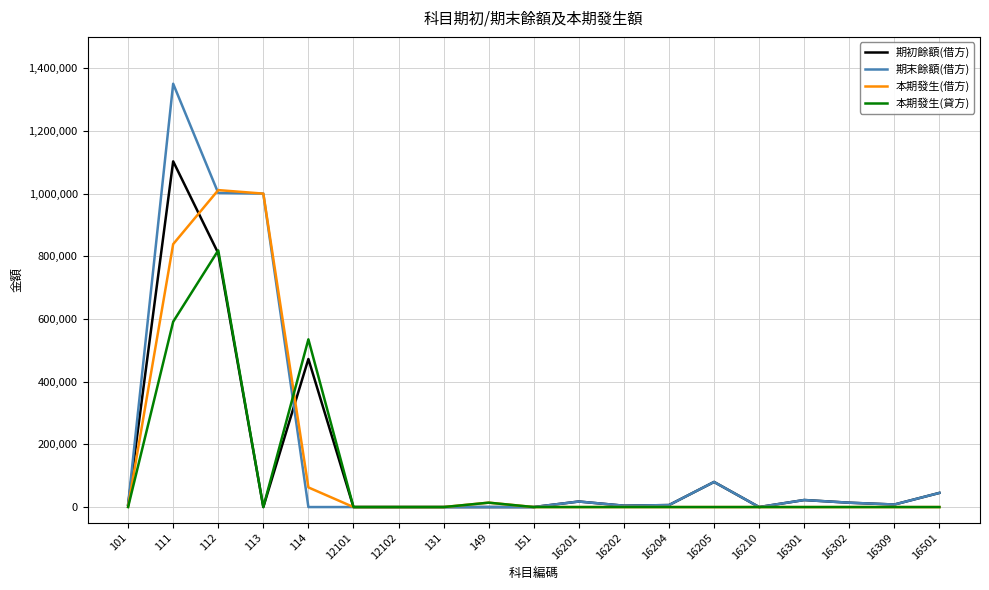

What are all the series names shown in the legend?

期初餘額(借方), 期末餘額(借方), 本期發生(借方), 本期發生(貸方)